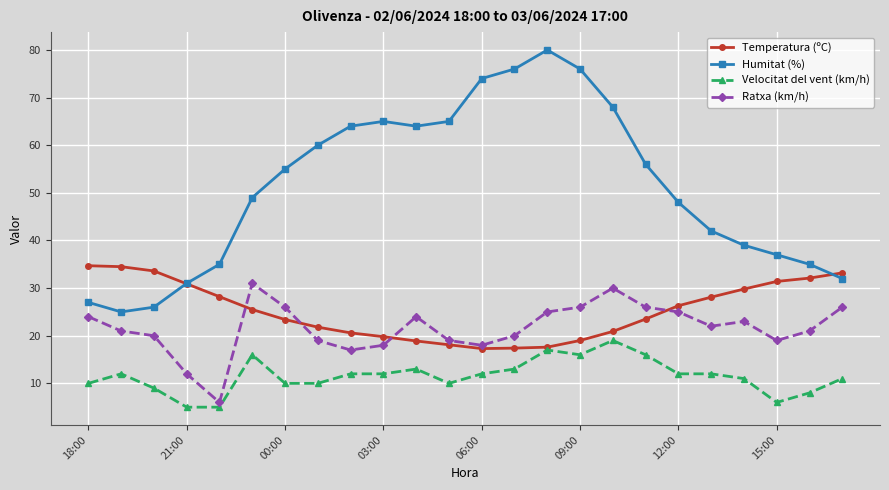

What are all the series names shown in the legend?

Temperatura (ºC), Humitat (%), Velocitat del vent (km/h), Ratxa (km/h)